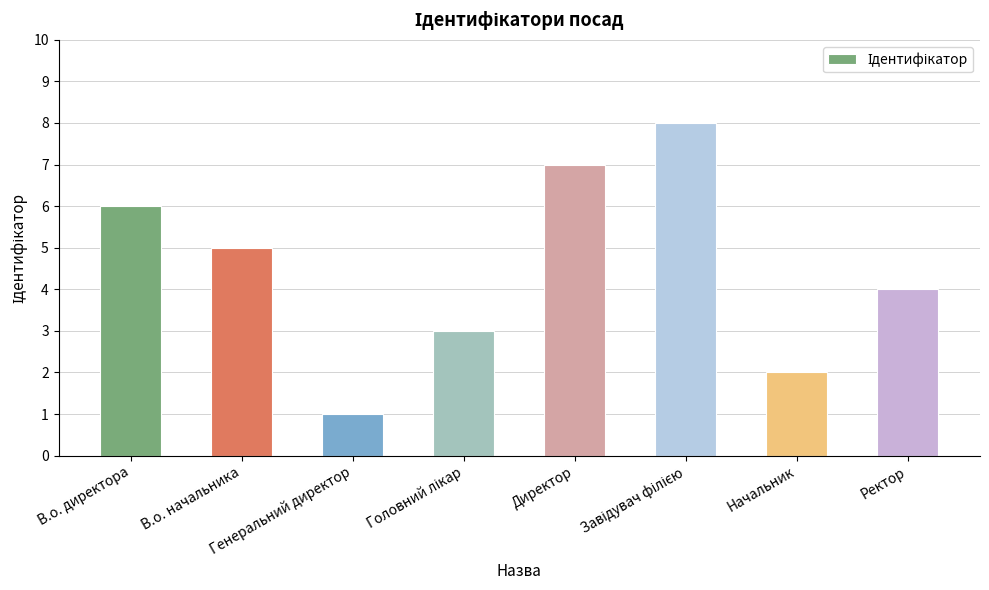

What is the difference between the maximum and minimum values?

7